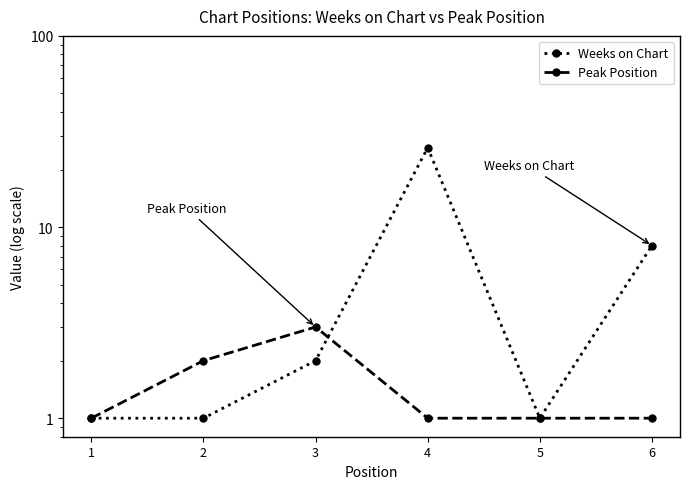

Count the Peak Position values in the range 1 to 2.

5